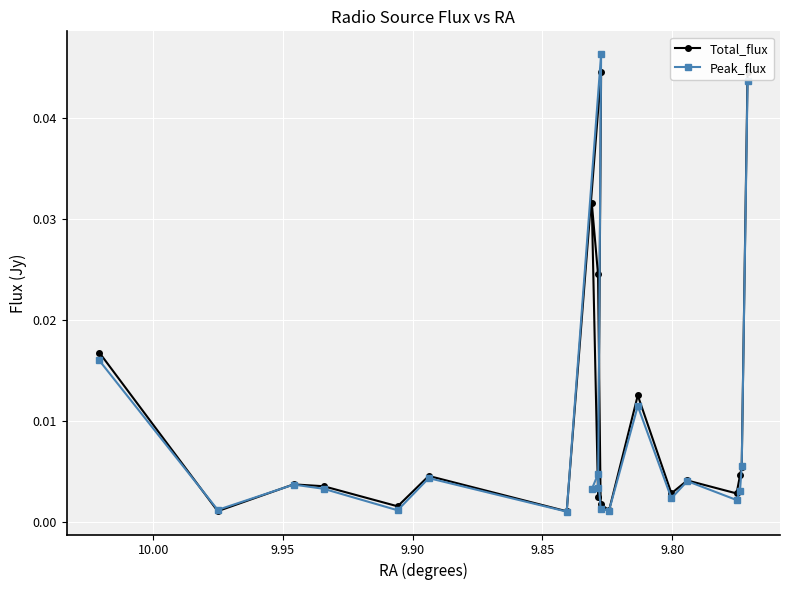

True or false: Peak_flux has a value of 0.0 at 9.90.

True